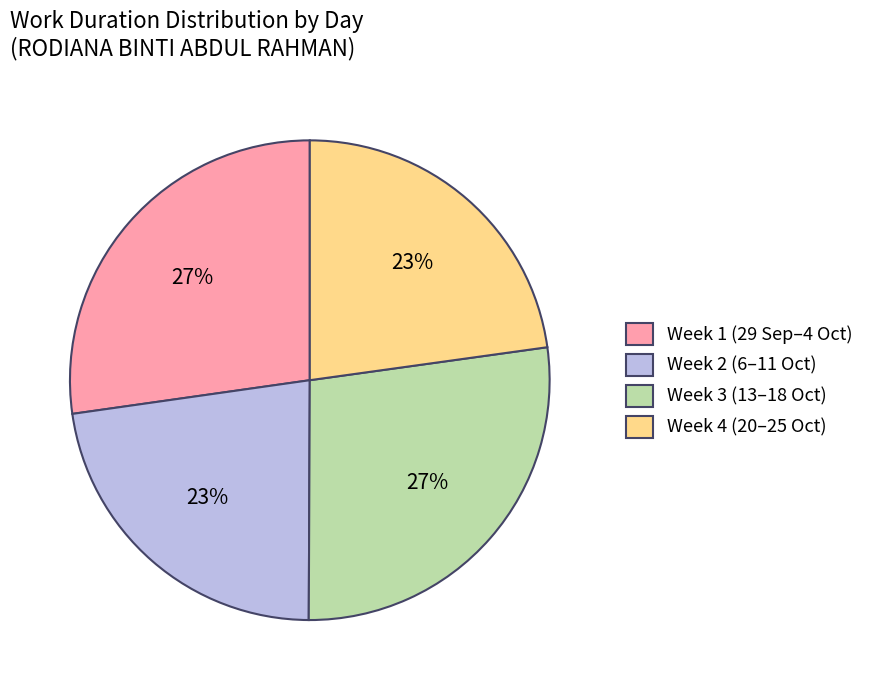

To the nearest percent, what portion does Week 3 (13–18 Oct) represent?

27%